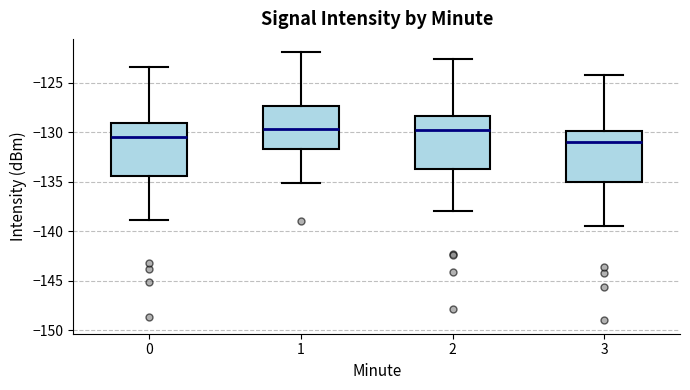

Where does the median line of the box at x = 1 sit on the y-axis? The values are not printed on the chart, so give them approximately, as read against the axis.

-129.5